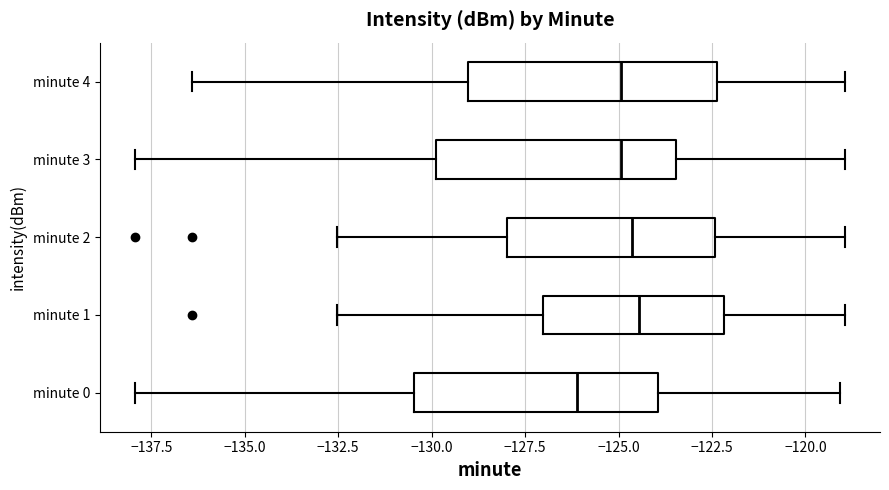

Reading bottom to top, transcribe this box plot: for each box, give where its median line is, the range the box spans, and where its two whiskers end, as read against the x-axis. The values are not printed on the chart, so give them approximately, as read against the axis.

minute 0: median -126.0, box -130.5 to -124.0, whiskers -138.0 to -119.0
minute 1: median -124.5, box -127.0 to -122.0, whiskers -132.5 to -119.0
minute 2: median -124.5, box -128.0 to -122.5, whiskers -132.5 to -119.0
minute 3: median -125.0, box -130.0 to -123.5, whiskers -138.0 to -119.0
minute 4: median -125.0, box -129.0 to -122.5, whiskers -136.5 to -119.0